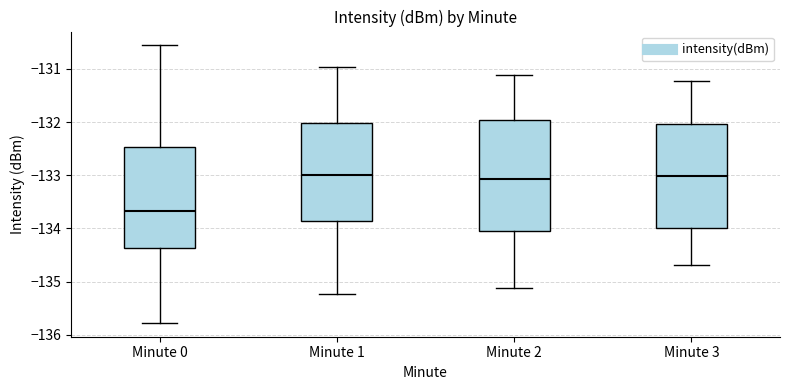

Where is the upper edge of the box for Minute 0 on the y-axis? The values are not printed on the chart, so give them approximately, as read against the axis.

-132.5